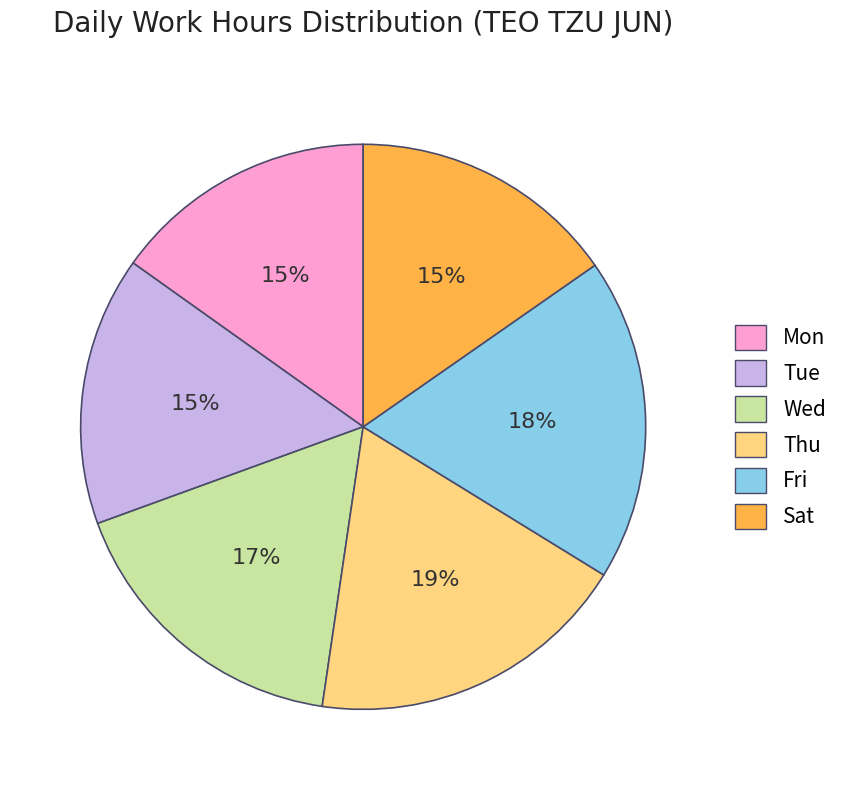

Count the number of slices in the pie.

6